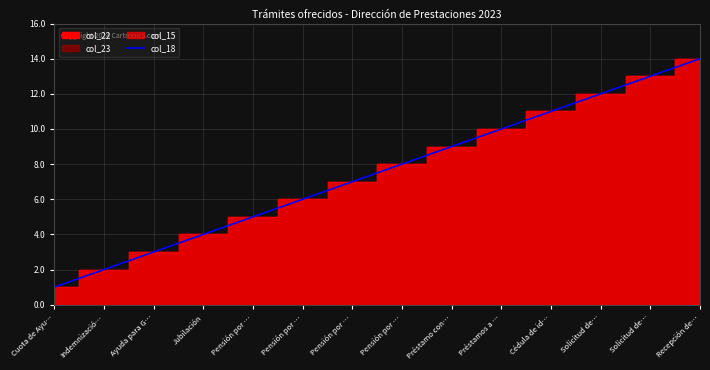

What is the label of the 14th point from the right?

Cuota de Ayu…